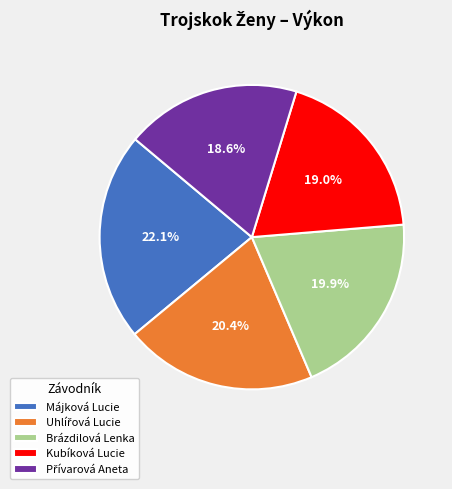

Count the number of slices in the pie.

5